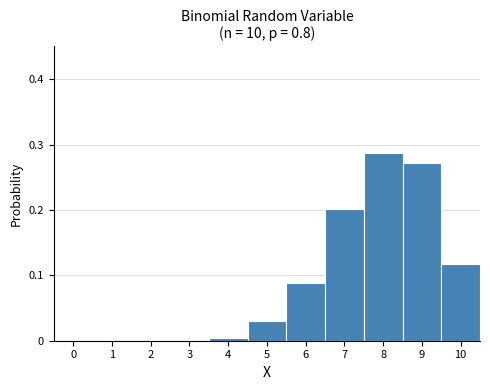

How tall is the bar that spans 4.5 to 5.5 on the x-axis? The values are not printed on the chart, so give them approximately, as read against the axis.

0.03